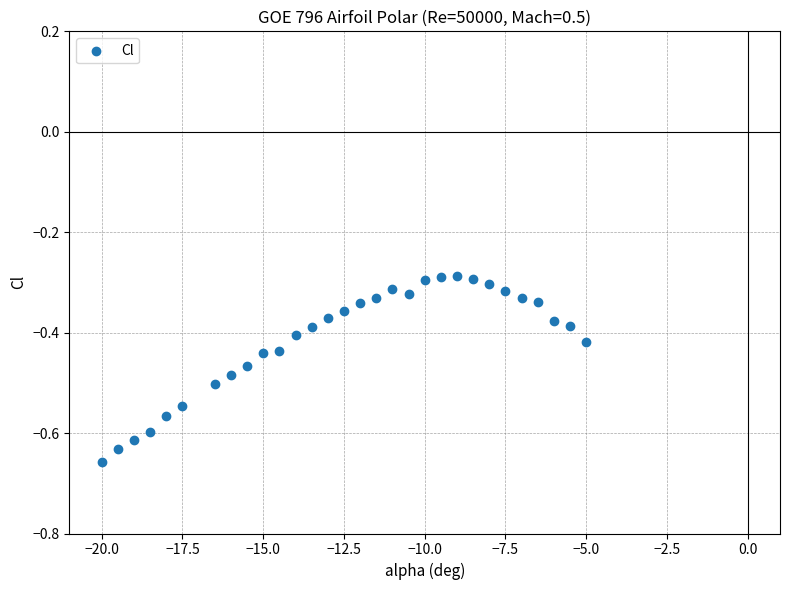

What is the range of Y values (max minus min)?

0.4